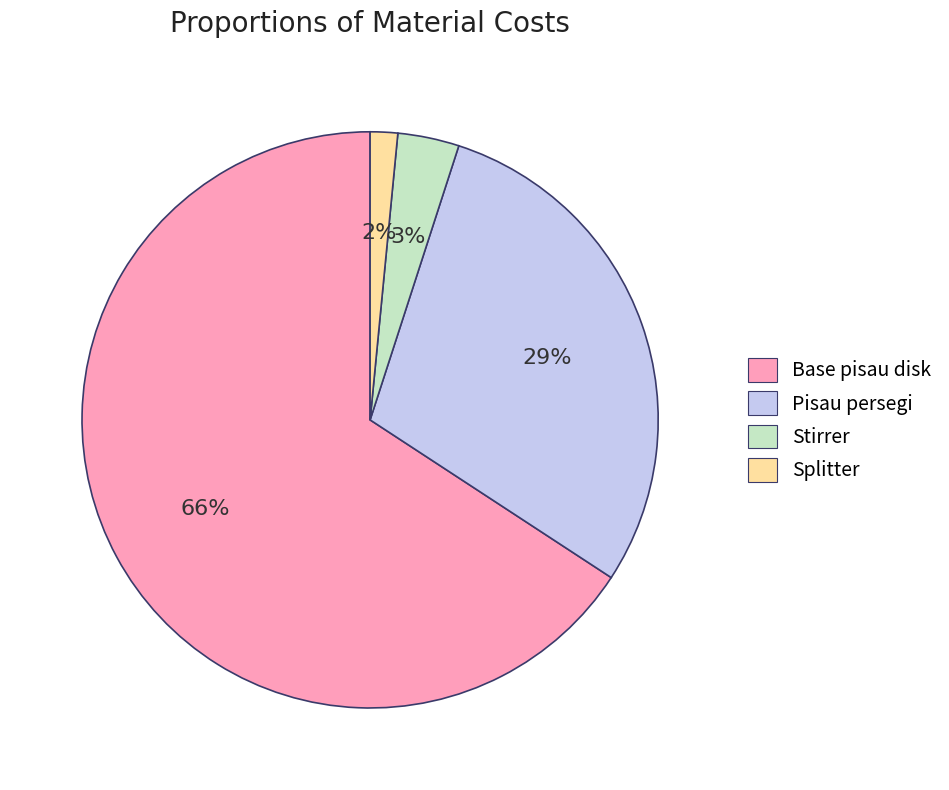

Is it true that Pisau persegi is 41% of the pie?

False